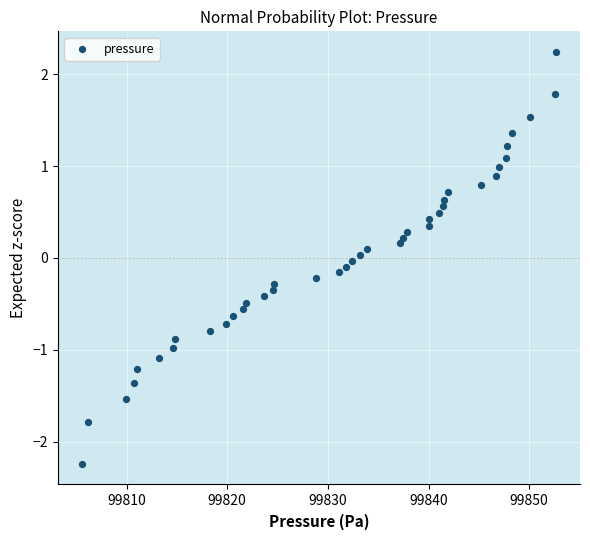

What is the range of Y values (max minus min)?

4.5